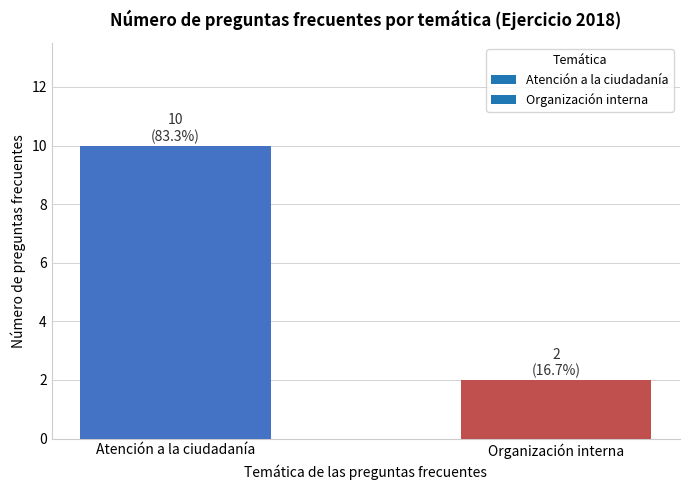

Which category has the highest value across all series?

Atención a la ciudadanía